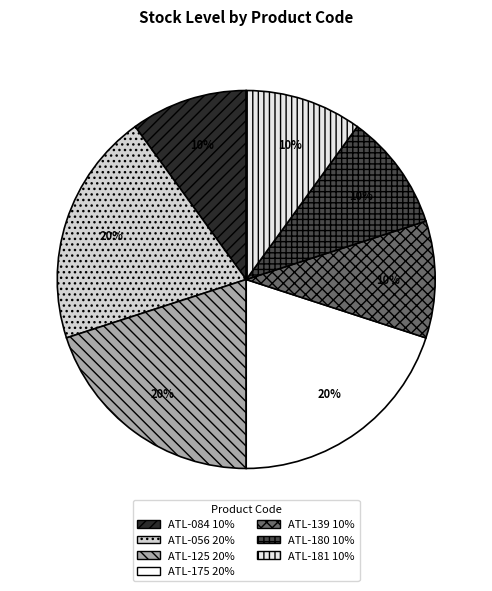

What percentage is the ATL-056 slice, to the nearest percent?

20%